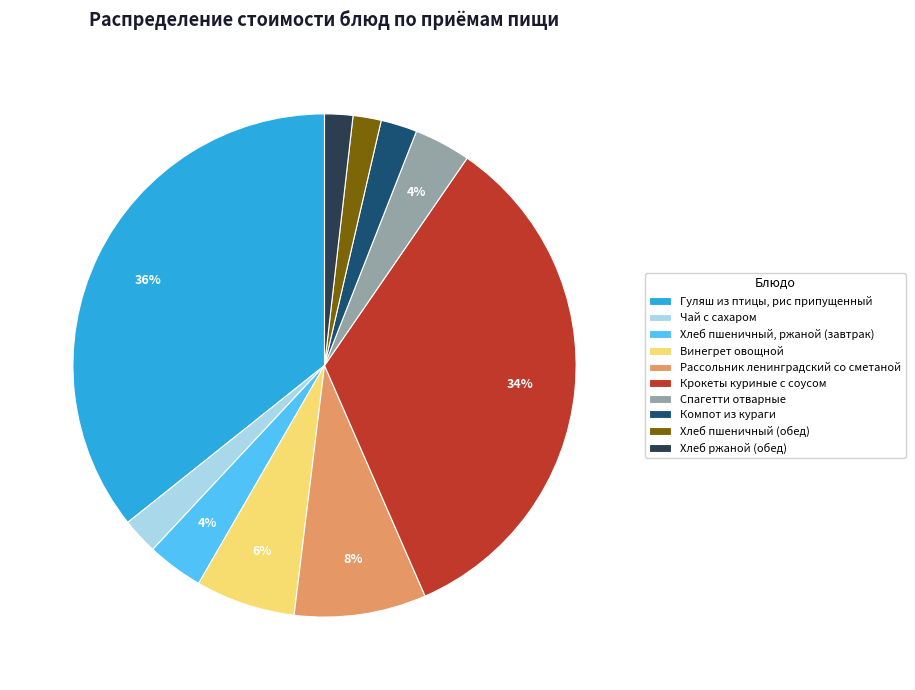

Which has a higher value, Хлеб пшеничный (обед) or Спагетти отварные?

Спагетти отварные